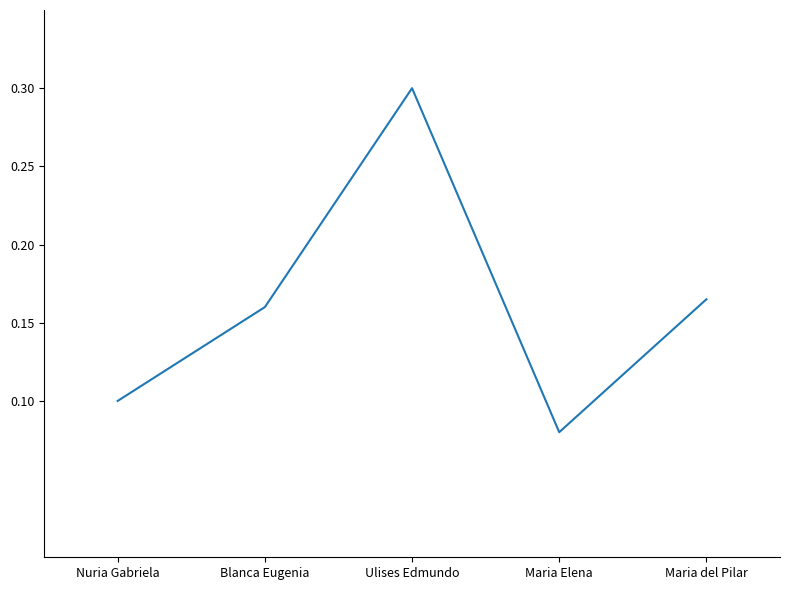

What position from the left is Blanca Eugenia?

2